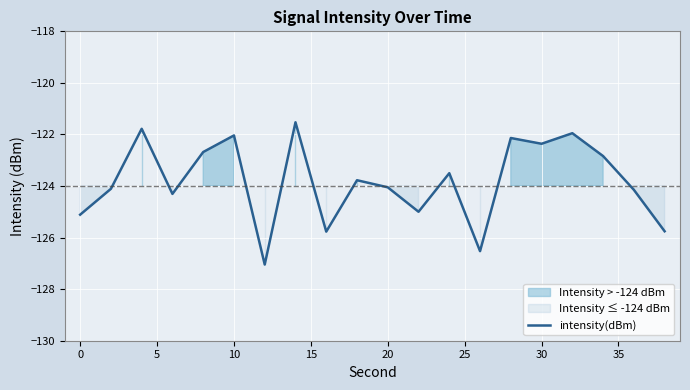

What is the lowest value of the intensity(dBm) series?

-127.0